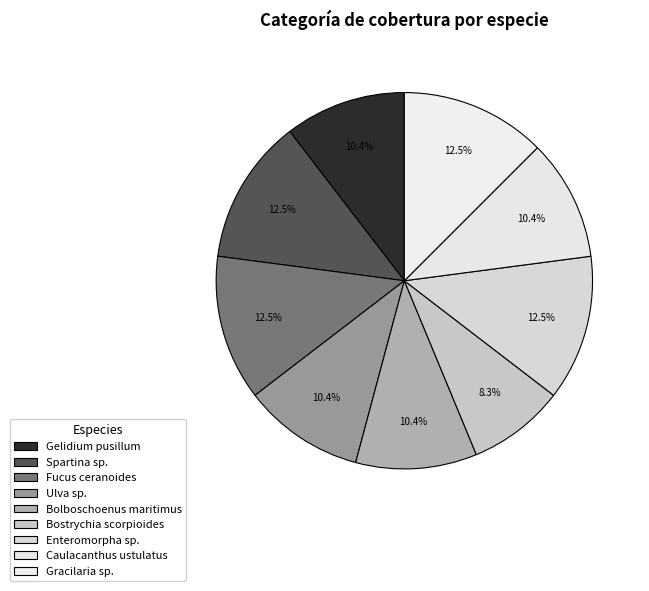

Is it true that Gelidium pusillum is 10% of the pie?

True